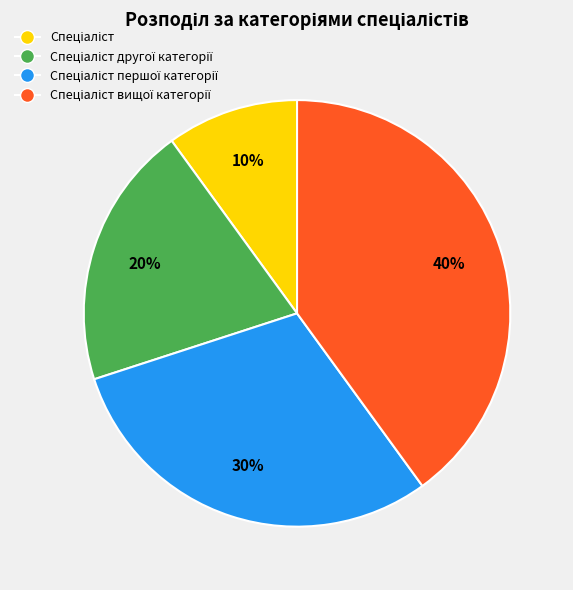

Does any single category account for the majority?

No